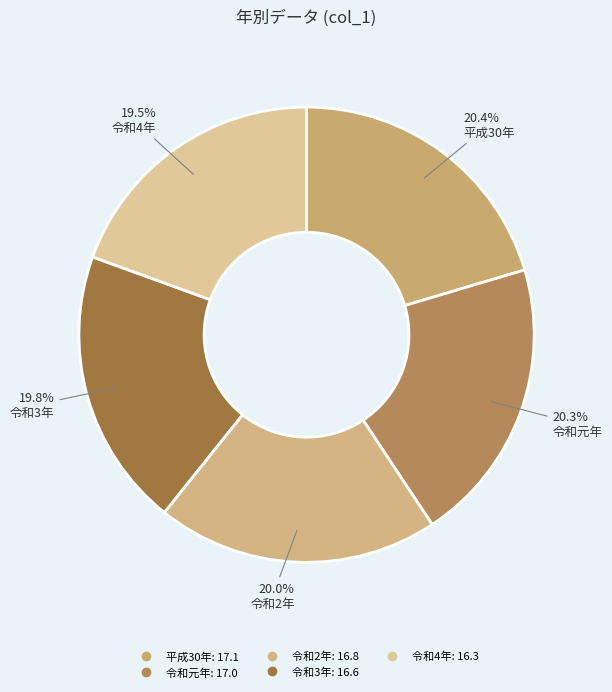

True or false: 令和元年 accounts for 7% of the total.

False